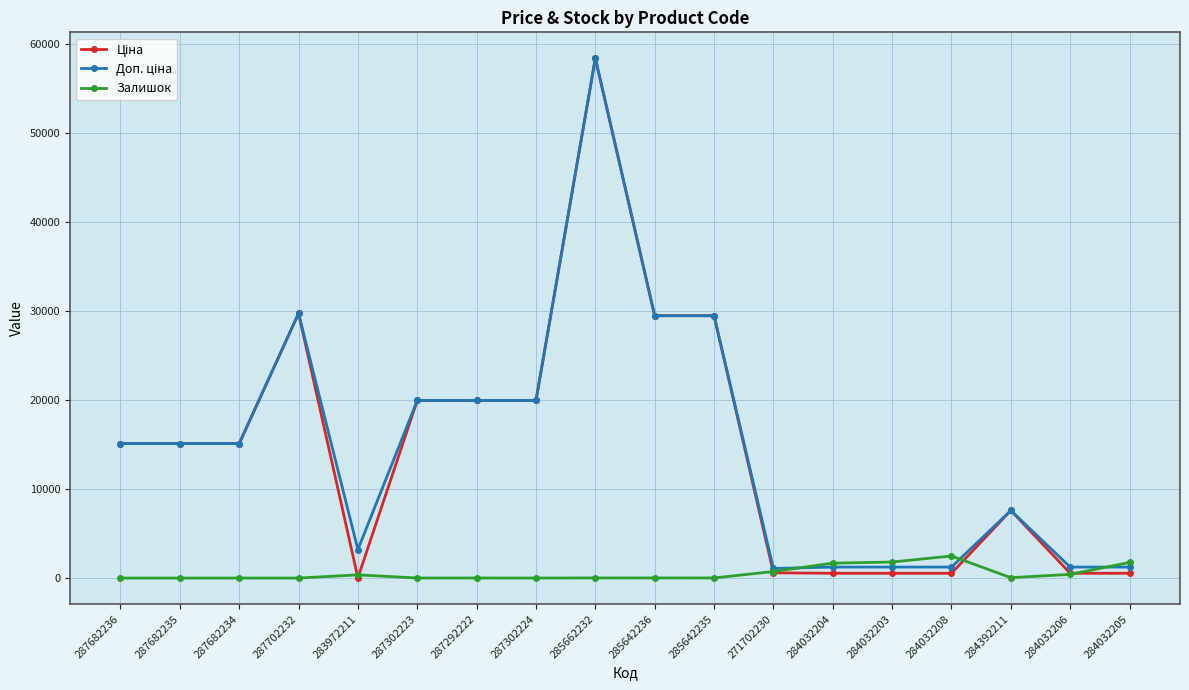

What is the maximum value for Залишок?

2483.0